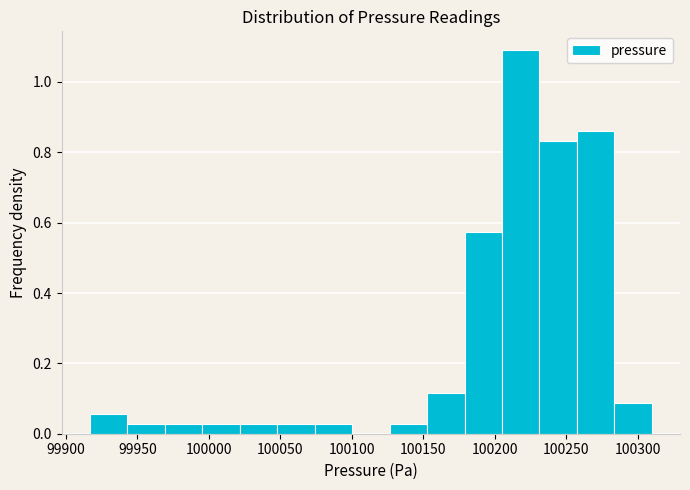

Reading left to right, list every bar in this chart as the range it spans on the x-axis followed by its height. Neither the bar edges nor the heights are printed on the chart, so give them approximately, as read against the axes.

99915 to 99945: 0.06
99945 to 99970: 0.02
99970 to 99995: 0.02
99995 to 100020: 0.02
100020 to 100050: 0.02
100050 to 100075: 0.02
100075 to 100100: 0.02
100100 to 100125: 0
100125 to 100155: 0.02
100155 to 100180: 0.12
100180 to 100205: 0.58
100205 to 100230: 1.08
100230 to 100260: 0.84
100260 to 100285: 0.86
100285 to 100310: 0.08